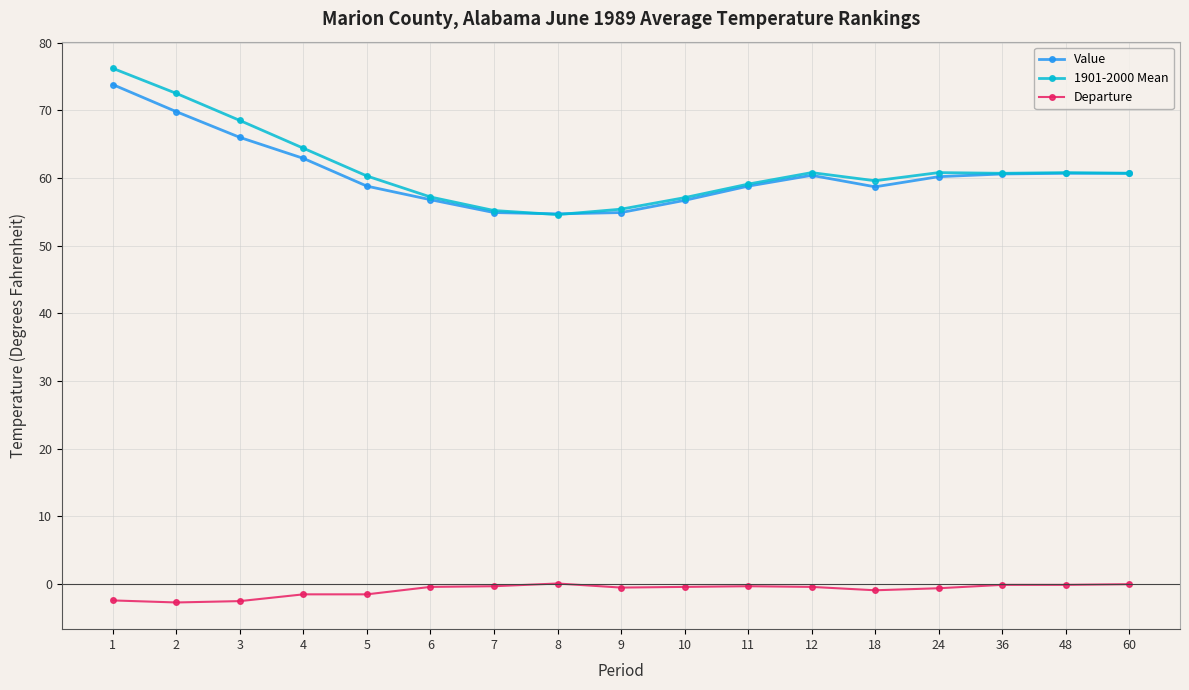

What is the value of the 1901-2000 Mean point at the 12th from the left?

60.8